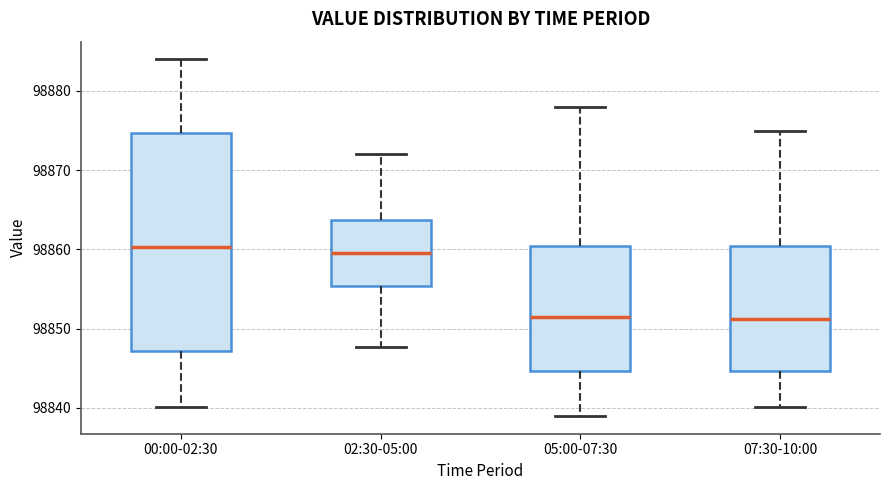

Which box is the tallest, from its lower edge to its upper edge?

00:00-02:30